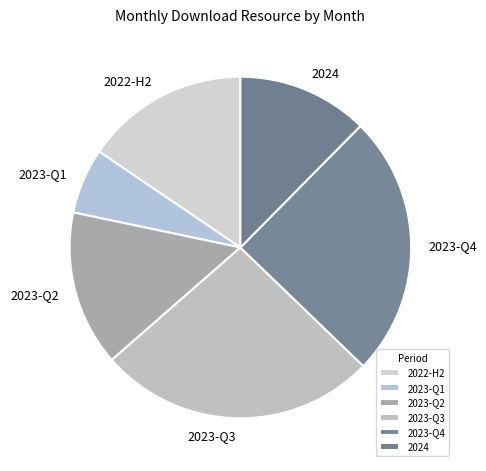

True or false: 2023-Q3 accounts for 41% of the total.

False